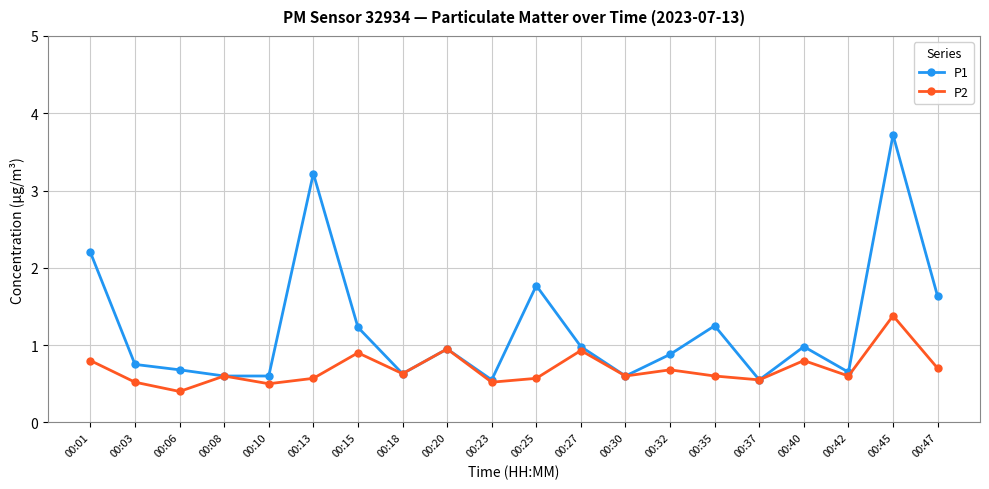

Does the chart display data point markers on the line(s)?

Yes